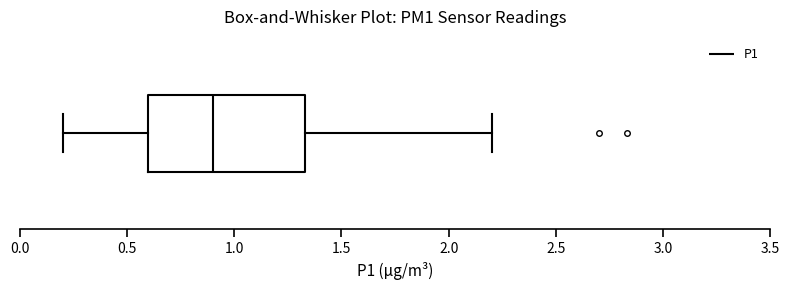

Transcribe this box plot: give where the median line is, the range the box spans, and where the two whiskers end, as read against the x-axis. The values are not printed on the chart, so give them approximately, as read against the axis.

median 0.90, box 0.60 to 1.35, whiskers 0.20 to 2.20